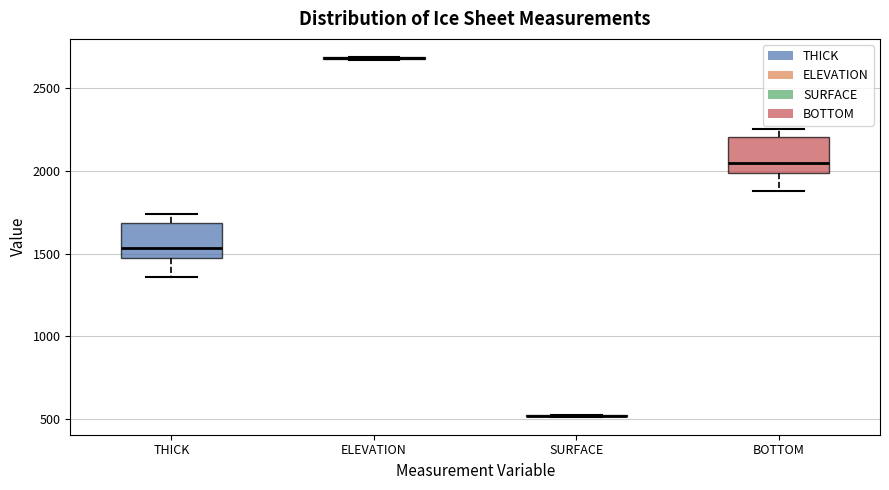

Reading left to right, transcribe this box plot: for each box, give where its median line is, the range the box spans, and where its two whiskers end, as read against the y-axis. The values are not printed on the chart, so give them approximately, as read against the axis.

THICK: median 1550, box 1450 to 1700, whiskers 1350 to 1750
ELEVATION: box collapsed to a line at 2700, whiskers 2650 to 2700
SURFACE: box collapsed to a line at 500, whiskers 500 to 500
BOTTOM: median 2050, box 2000 to 2200, whiskers 1900 to 2250